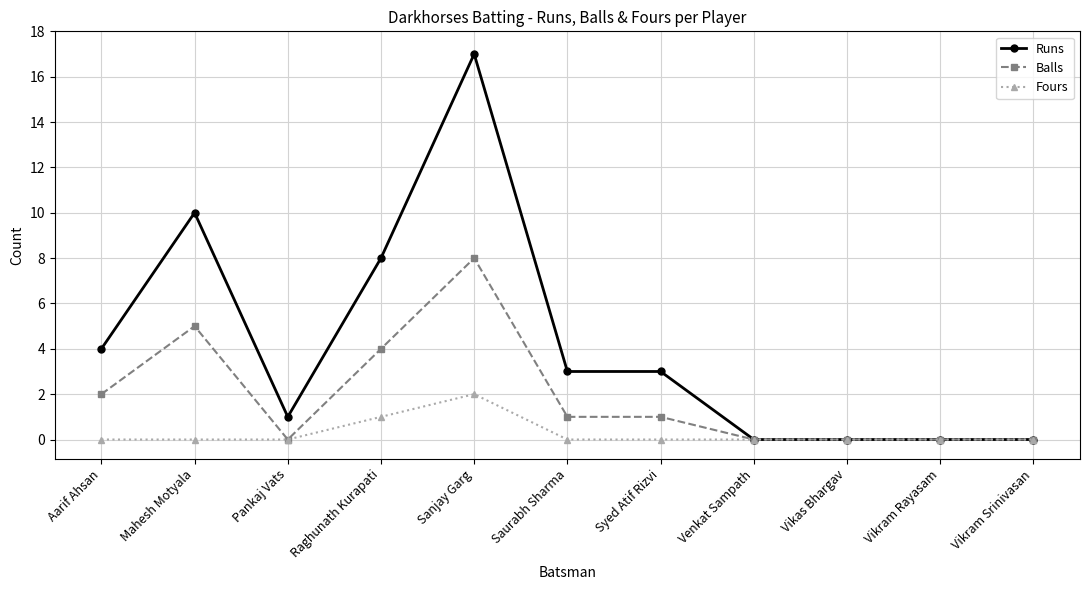

What is the spread (max minus min) of values at Syed Atif Rizvi?

3